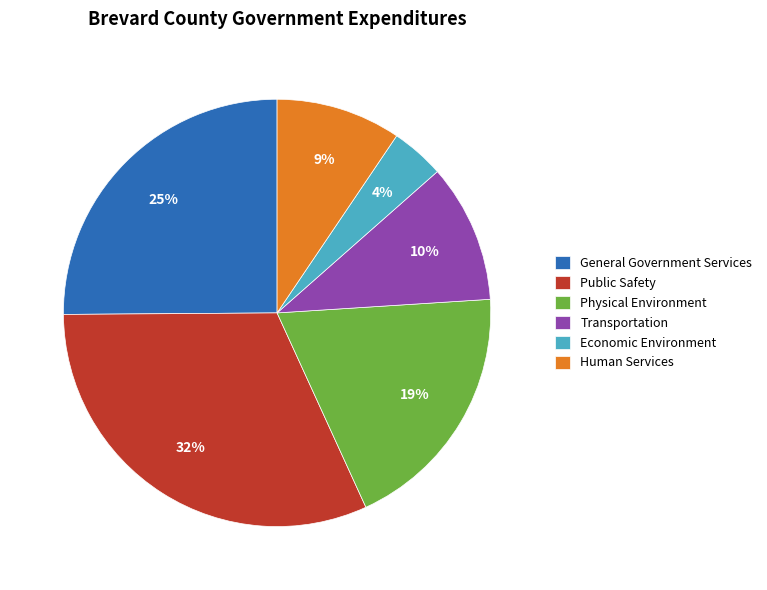

True or false: General Government Services accounts for 25% of the total.

True